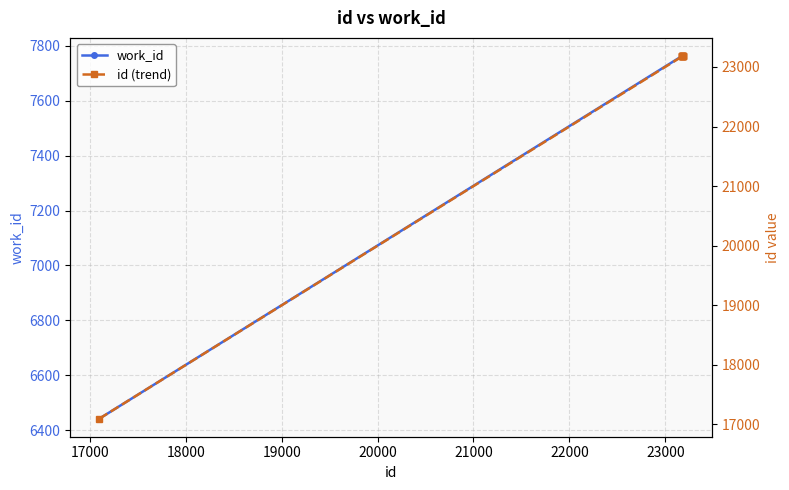

What is the maximum value for work_id?

7762